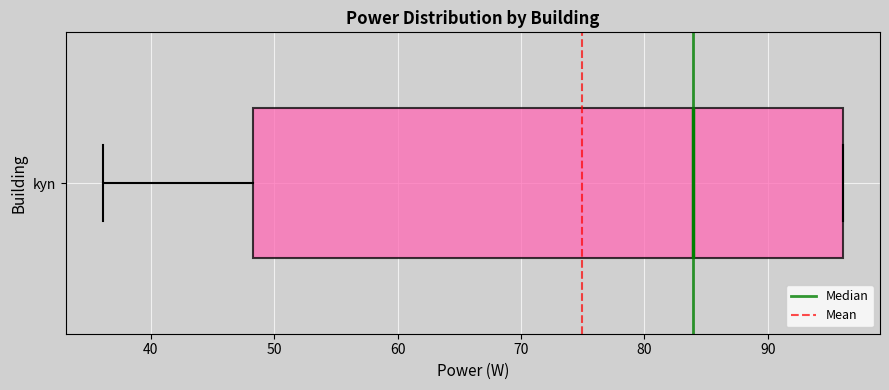

Where does the median line of the box for kyn sit on the x-axis? The values are not printed on the chart, so give them approximately, as read against the axis.

84